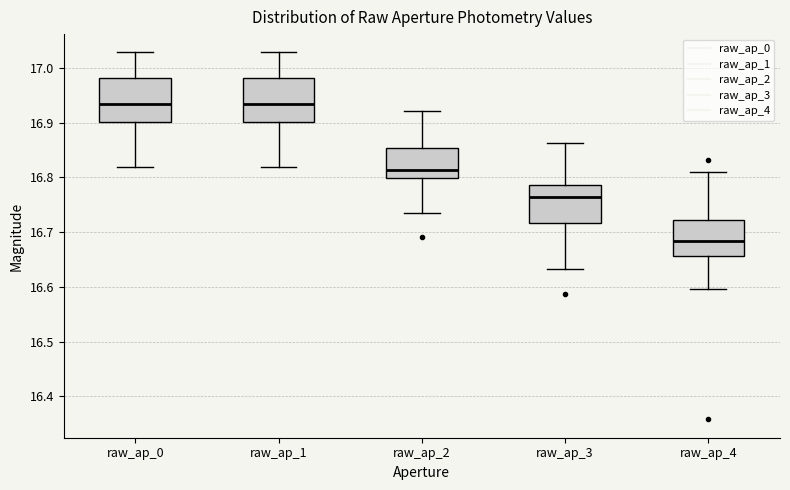

Reading left to right, read every box against the y-axis: the position of its median line, the range the box covers, and the ends of its whiskers. The values are not printed on the chart, so give them approximately, as read against the axis.

raw_ap_0: median 16.93, box 16.90 to 16.98, whiskers 16.82 to 17.03
raw_ap_1: median 16.93, box 16.90 to 16.98, whiskers 16.82 to 17.03
raw_ap_2: median 16.81, box 16.80 to 16.85, whiskers 16.73 to 16.92
raw_ap_3: median 16.76, box 16.72 to 16.79, whiskers 16.63 to 16.86
raw_ap_4: median 16.68, box 16.66 to 16.72, whiskers 16.60 to 16.81